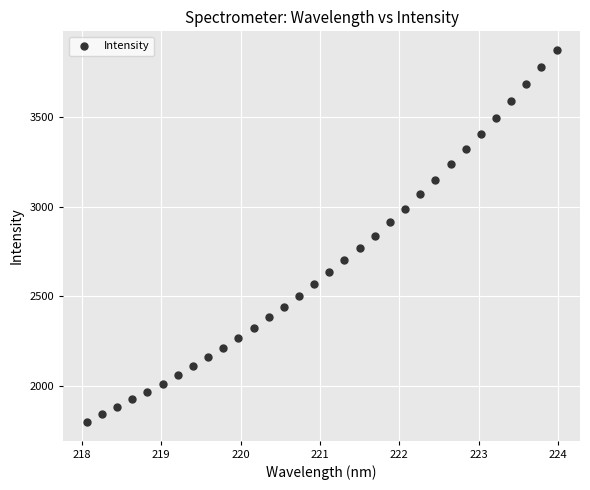

What is the range of Y values (max minus min)?

2073.1